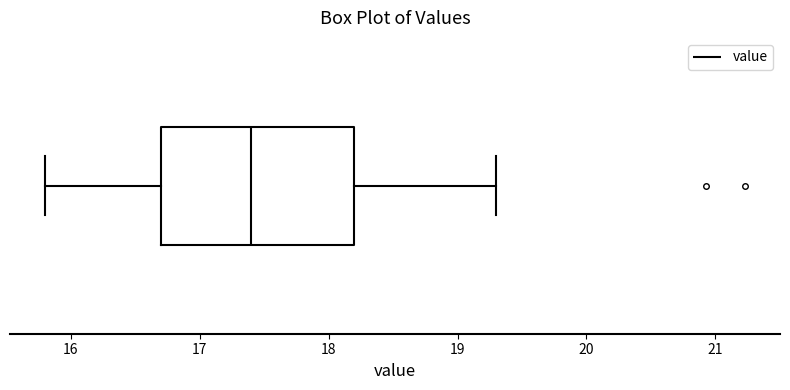

Where does the right whisker of the box end on the x-axis? The values are not printed on the chart, so give them approximately, as read against the axis.

19.3